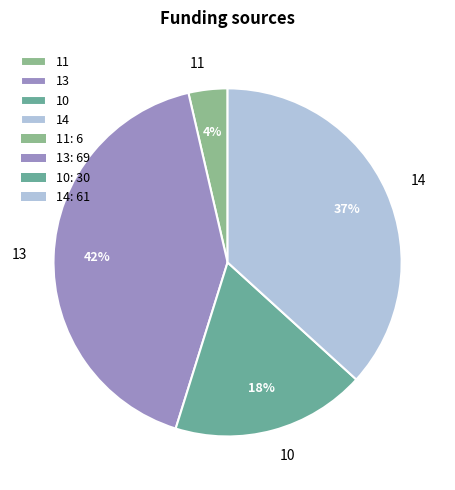

Which has a higher value, 14 or 11?

14